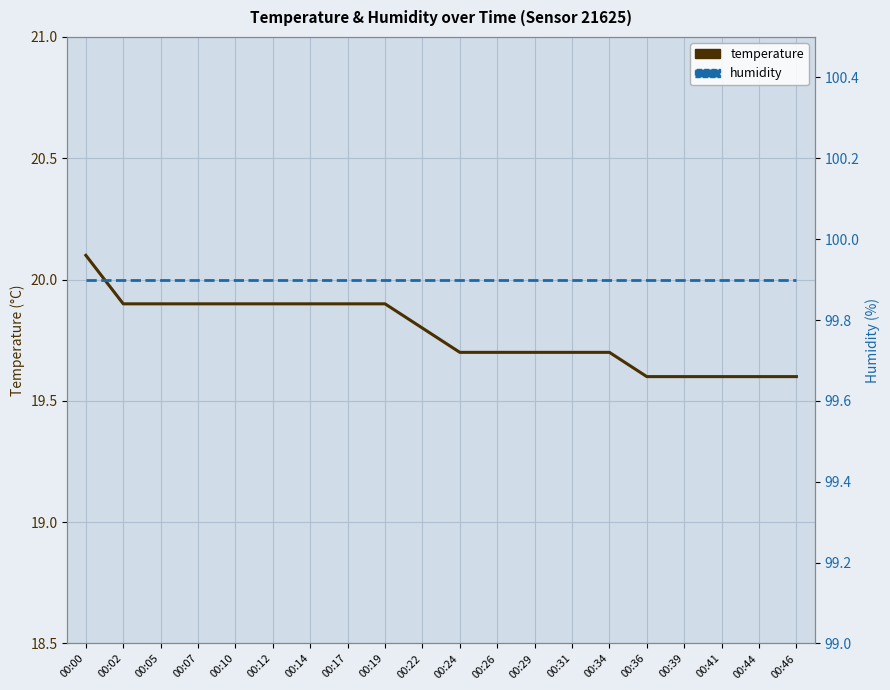

Is it true that temperature equals 11.0 at 00:26?

False